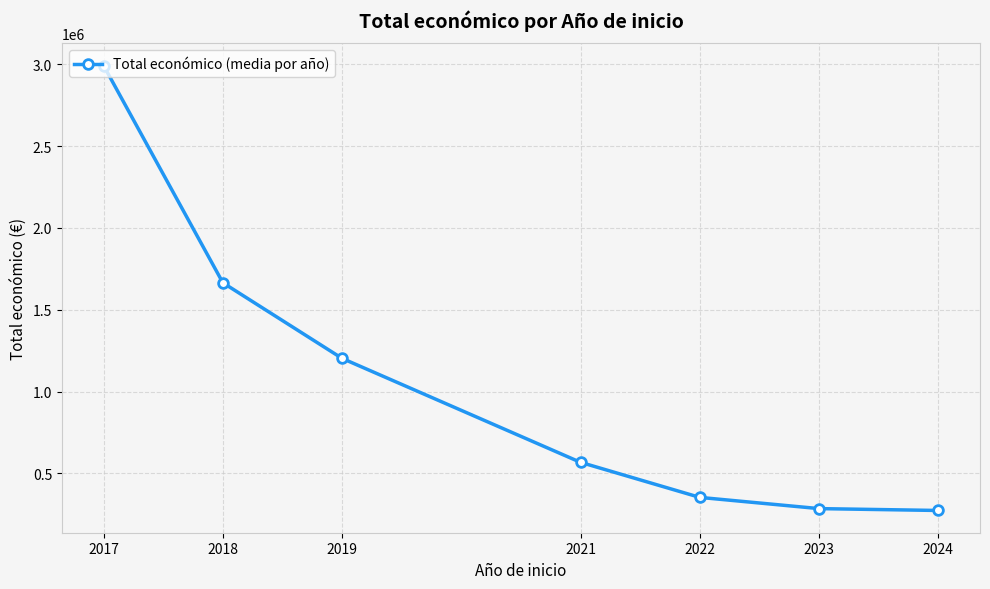

True or false: there are more than 0 points higher than both neighbors.

False